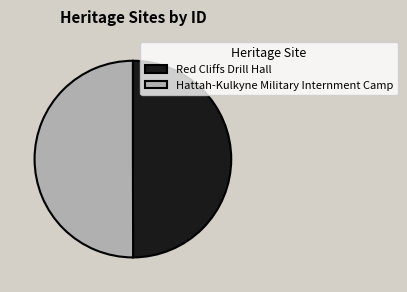

Approximately how many times larger is the value at Red Cliffs Drill Hall compared to Hattah-Kulkyne Military Internment Camp?

1.0